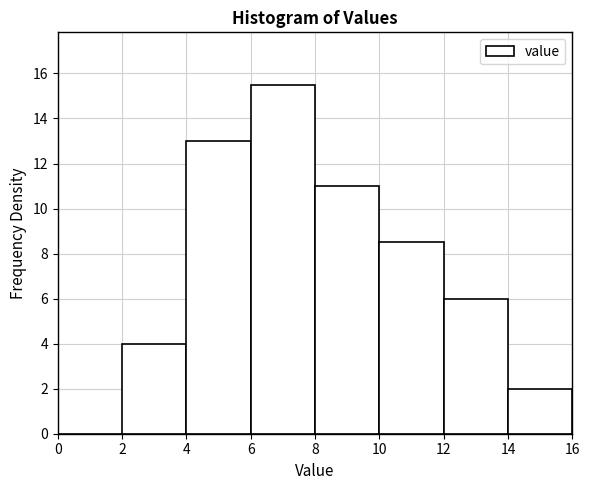

Reading left to right, list every bar in this chart as the range it spans on the x-axis followed by its height. The values are not printed on the chart, so give them approximately, as read against the axis.

0 to 2: 0
2 to 4: 4.0
4 to 6: 13.0
6 to 8: 15.6
8 to 10: 11.0
10 to 12: 8.6
12 to 14: 6.0
14 to 16: 2.0